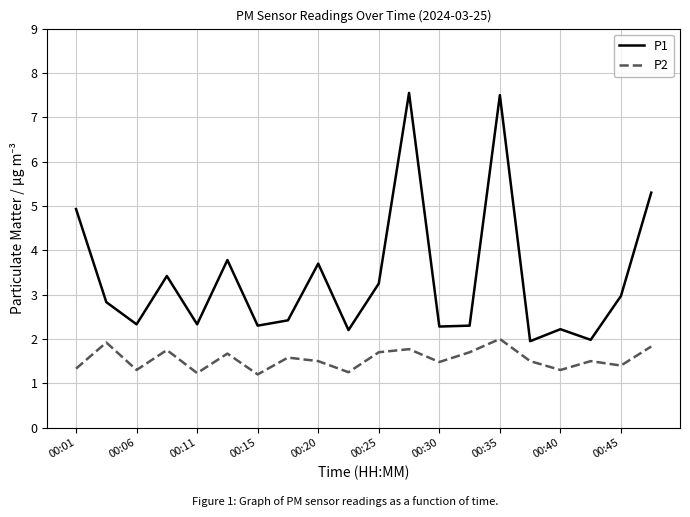

Which series has the largest total across all categories?

P1